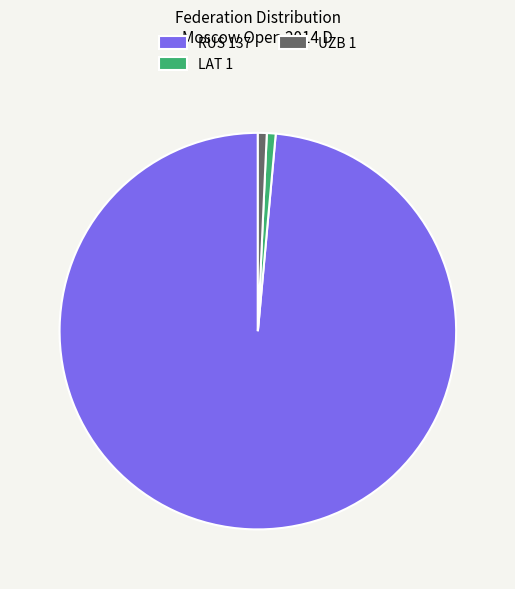

Is it true that UZB 1 is 11% of the pie?

False